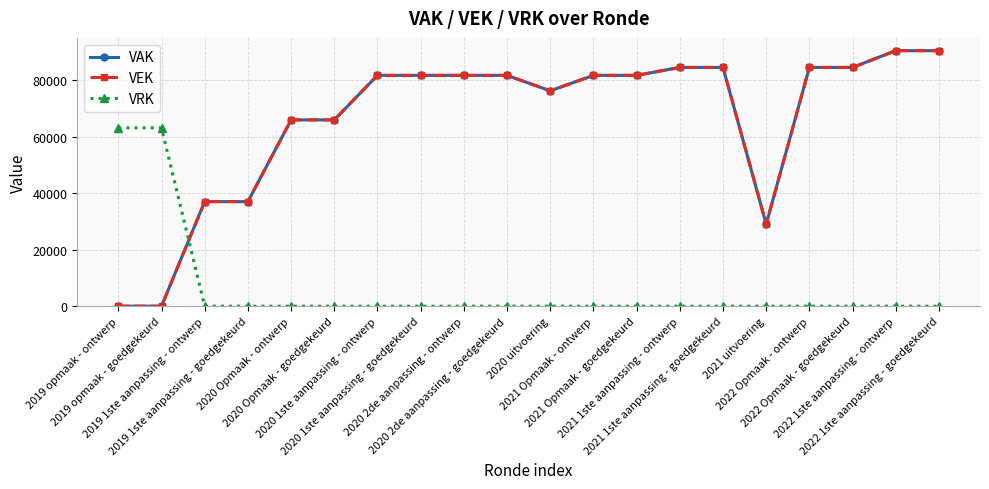

Read the VEK value at 2021 uitvoering, to the nearest 100.

29000